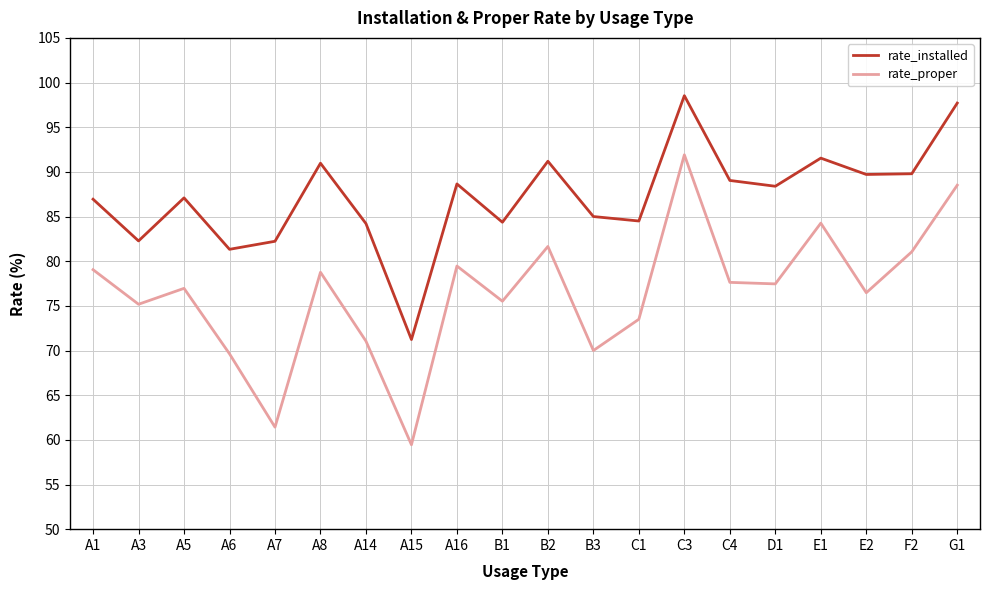

What are all the series names shown in the legend?

rate_installed, rate_proper